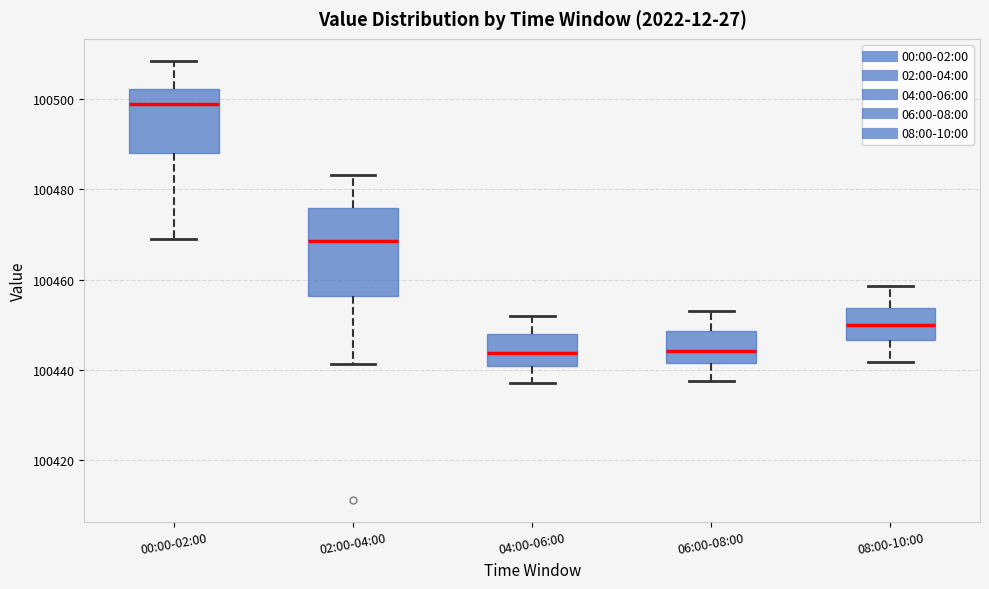

Reading left to right, transcribe this box plot: for each box, give where its median line is, the range the box spans, and where its two whiskers end, as read against the y-axis. The values are not printed on the chart, so give them approximately, as read against the axis.

00:00-02:00: median 100498, box 100488 to 100502, whiskers 100470 to 100508
02:00-04:00: median 100468, box 100456 to 100476, whiskers 100442 to 100484
04:00-06:00: median 100444, box 100440 to 100448, whiskers 100438 to 100452
06:00-08:00: median 100444, box 100442 to 100448, whiskers 100438 to 100454
08:00-10:00: median 100450, box 100446 to 100454, whiskers 100442 to 100458